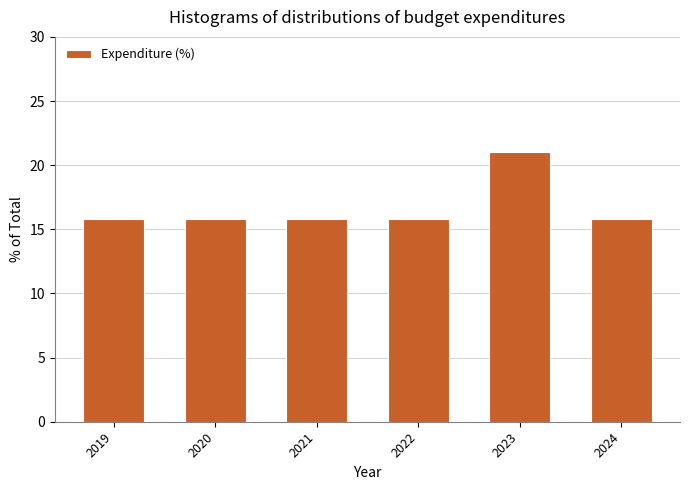

Reading left to right, extract all data points from this chart.

15.8	15.8	15.8	15.8	21.1	15.8